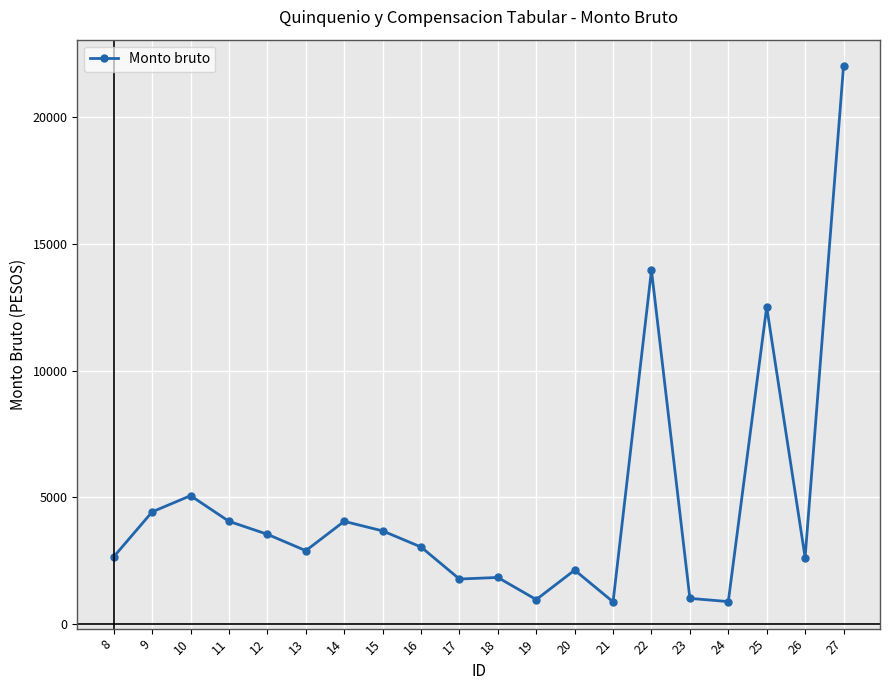

What is the average value?

4698.3